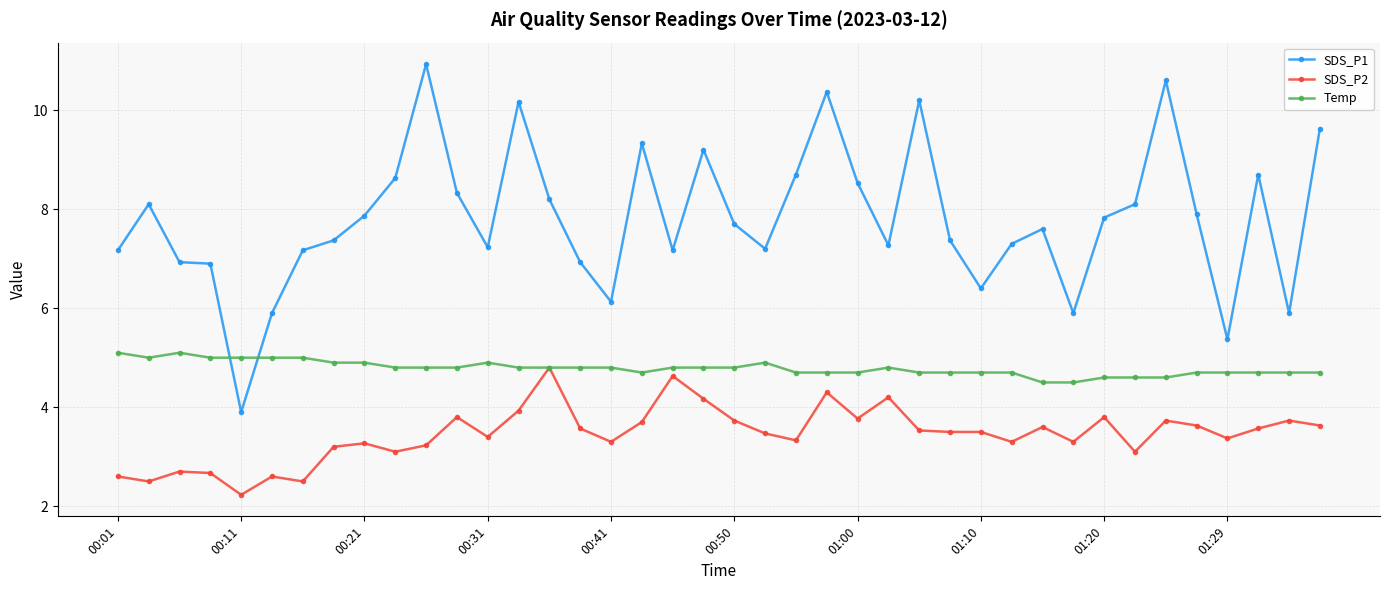

True or false: SDS_P2 and SDS_P1 cross at least once.

False